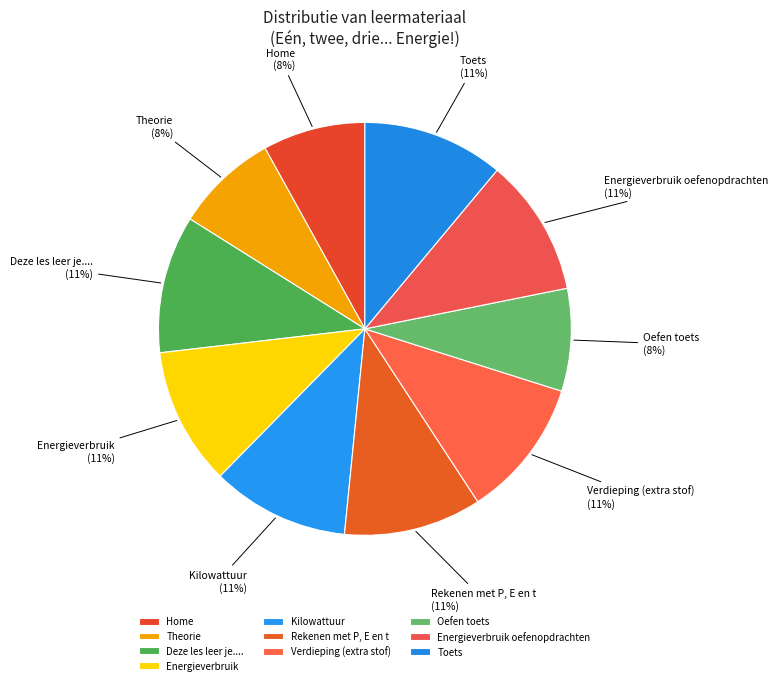

To the nearest percent, what is the combined percentage of Deze les leer je.... and Home?

19%